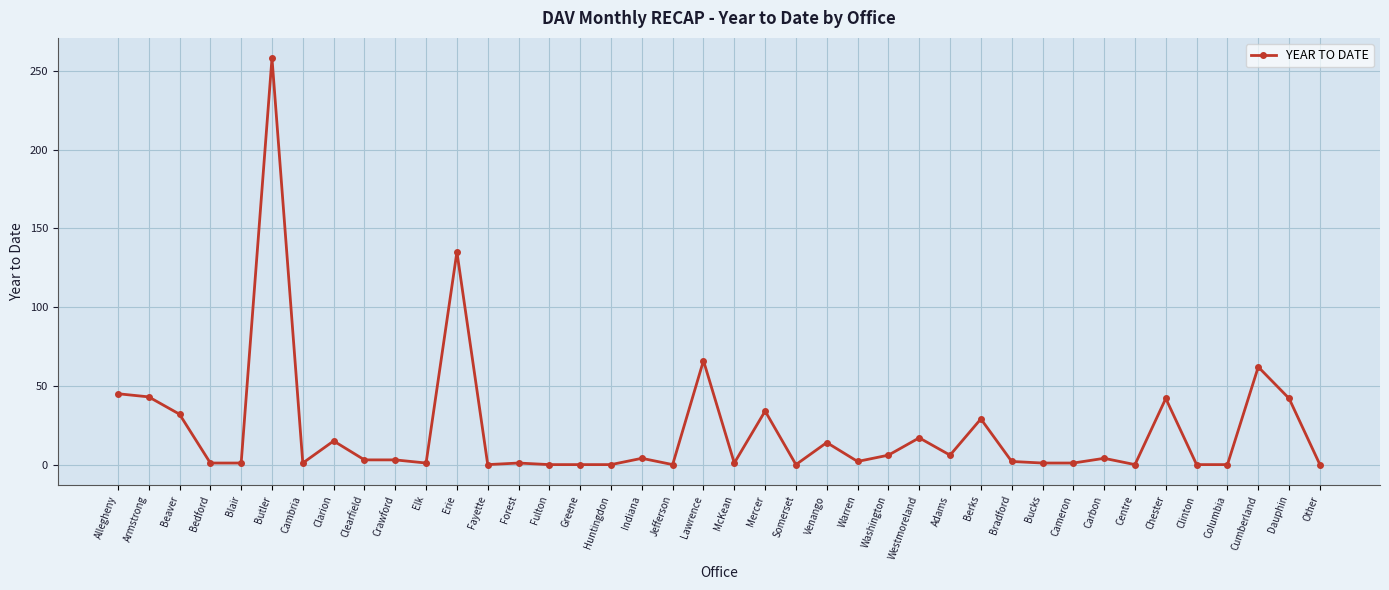

True or false: there are more than 2 points higher than both neighbors.

True